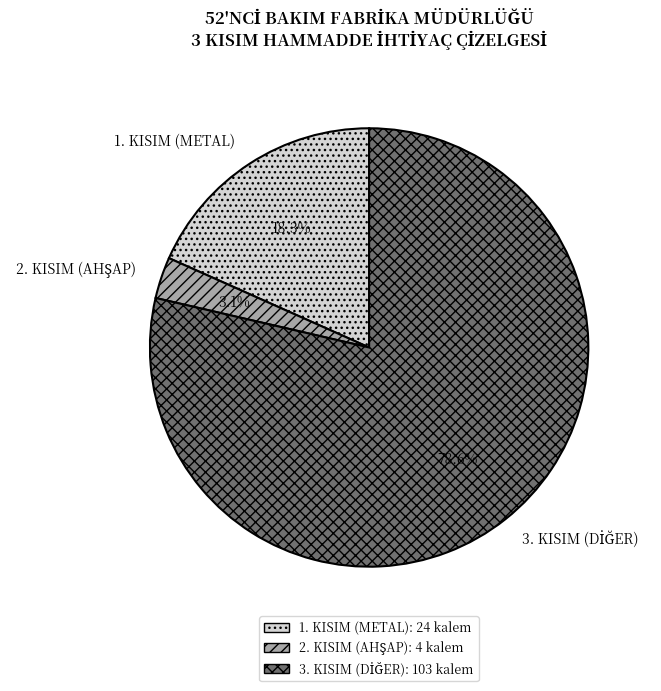

Is there a majority slice in this chart?

Yes